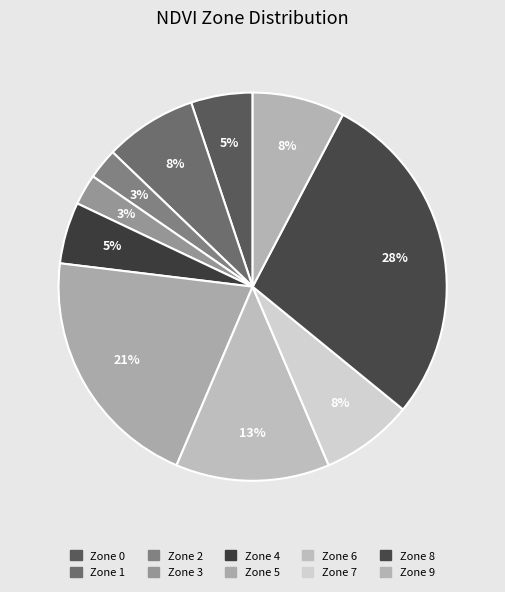

Which has a higher value, Zone 5 or Zone 6?

Zone 5